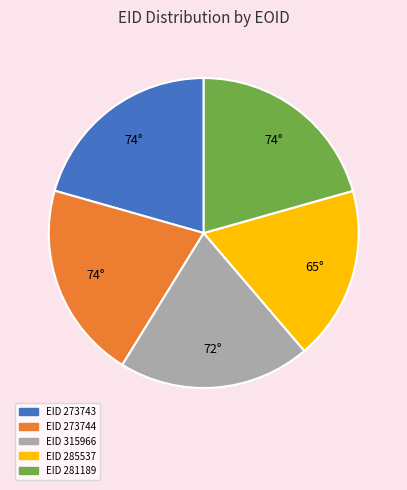

Count the number of slices in the pie.

5